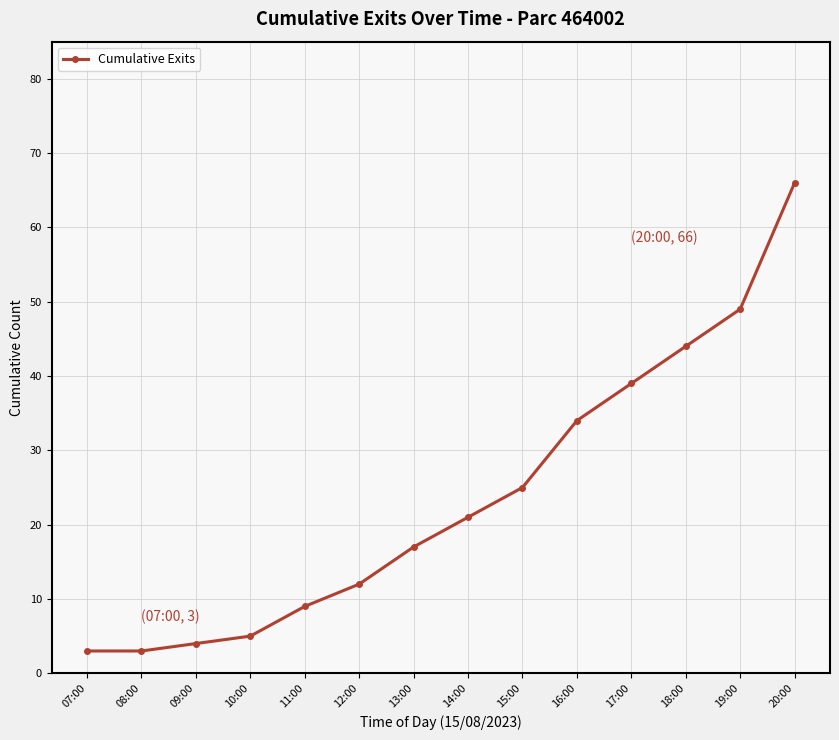

Reading right to left, what are all the values shown in this chart?

20:00=66	19:00=49	18:00=44	17:00=39	16:00=34	15:00=25	14:00=21	13:00=17	12:00=12	11:00=9	10:00=5	09:00=4	08:00=3	07:00=3